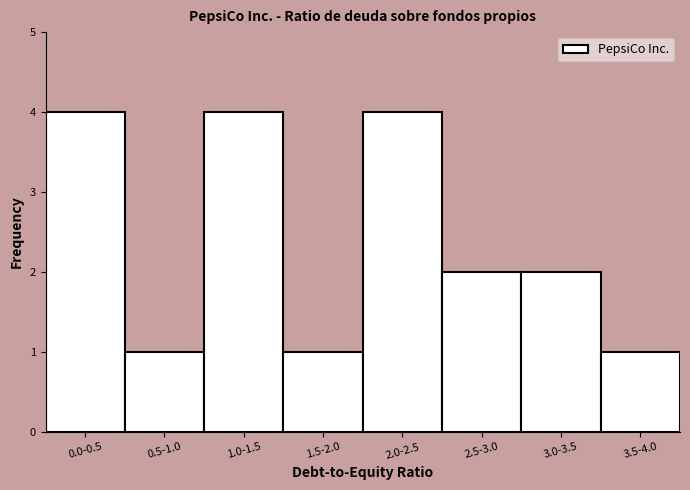

Reading left to right, extract all data points from this chart.

0.0-0.5=4	0.5-1.0=1	1.0-1.5=4	1.5-2.0=1	2.0-2.5=4	2.5-3.0=2	3.0-3.5=2	3.5-4.0=1